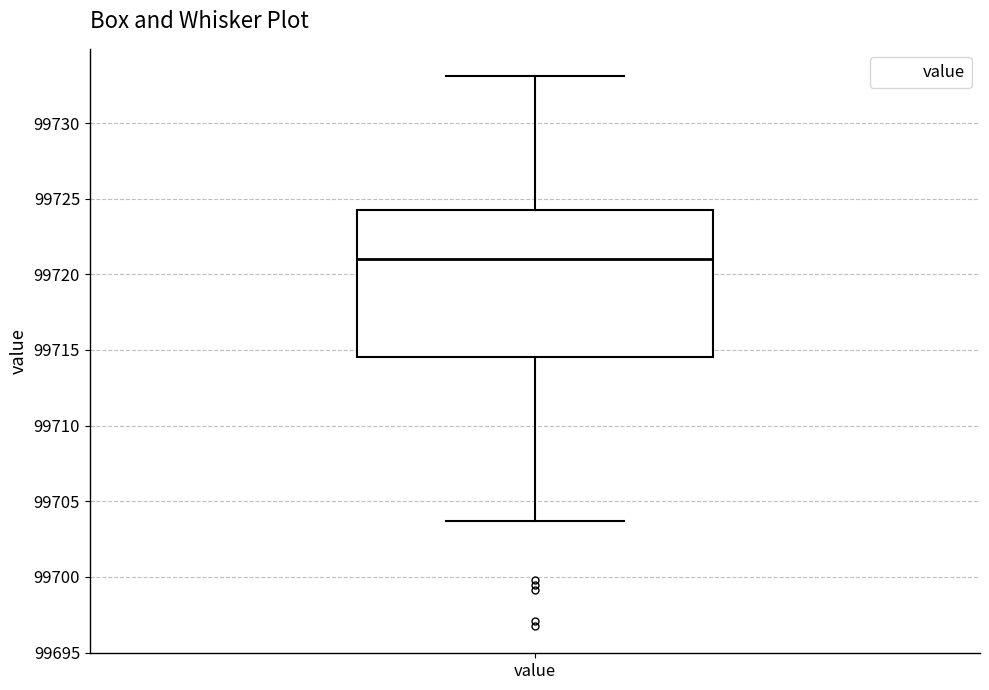

Transcribe this box plot: give where the median line is, the range the box spans, and where the two whiskers end, as read against the y-axis. The values are not printed on the chart, so give them approximately, as read against the axis.

median 99721.0, box 99714.5 to 99724.5, whiskers 99703.5 to 99733.0